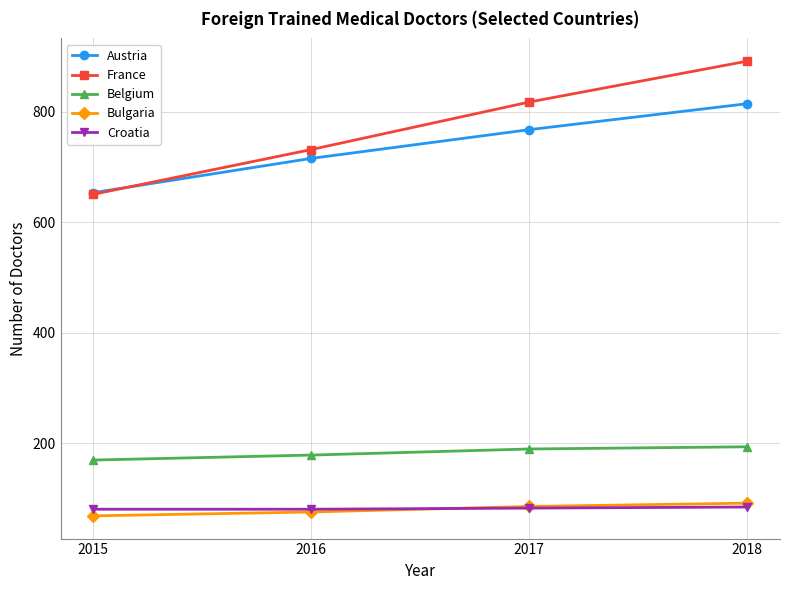

True or false: Belgium has a value of 194 at 2018.

True